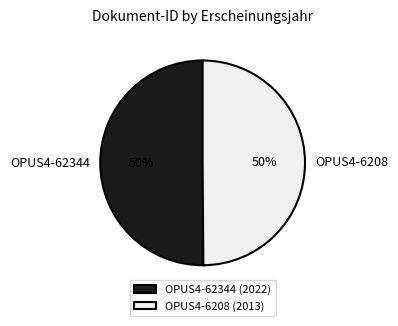

How many segments does this pie chart have?

2